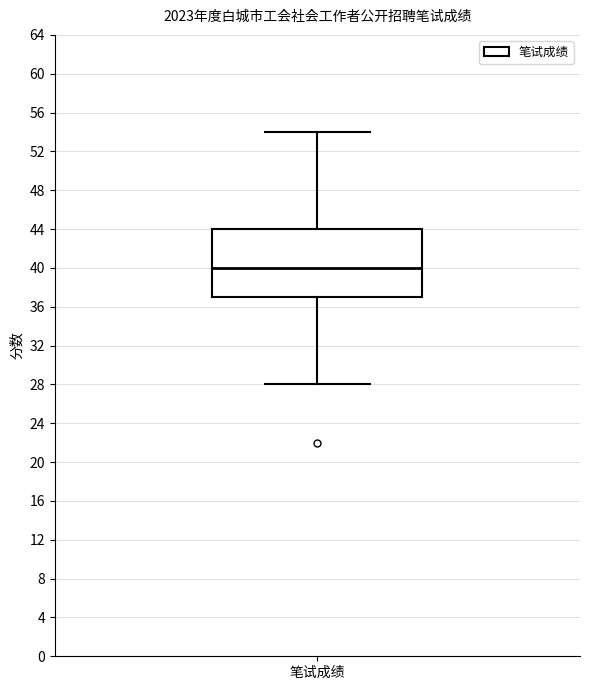

Read this box plot against the y-axis: the position of the median line, the range covered by the box, and the ends of both whiskers. The values are not printed on the chart, so give them approximately, as read against the axis.

median 40, box 37 to 44, whiskers 28 to 54